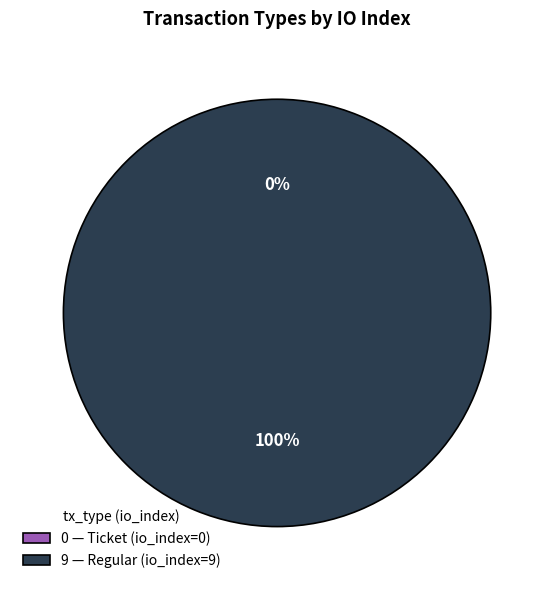

Which slice is the smallest?

Ticket (io_index=0)